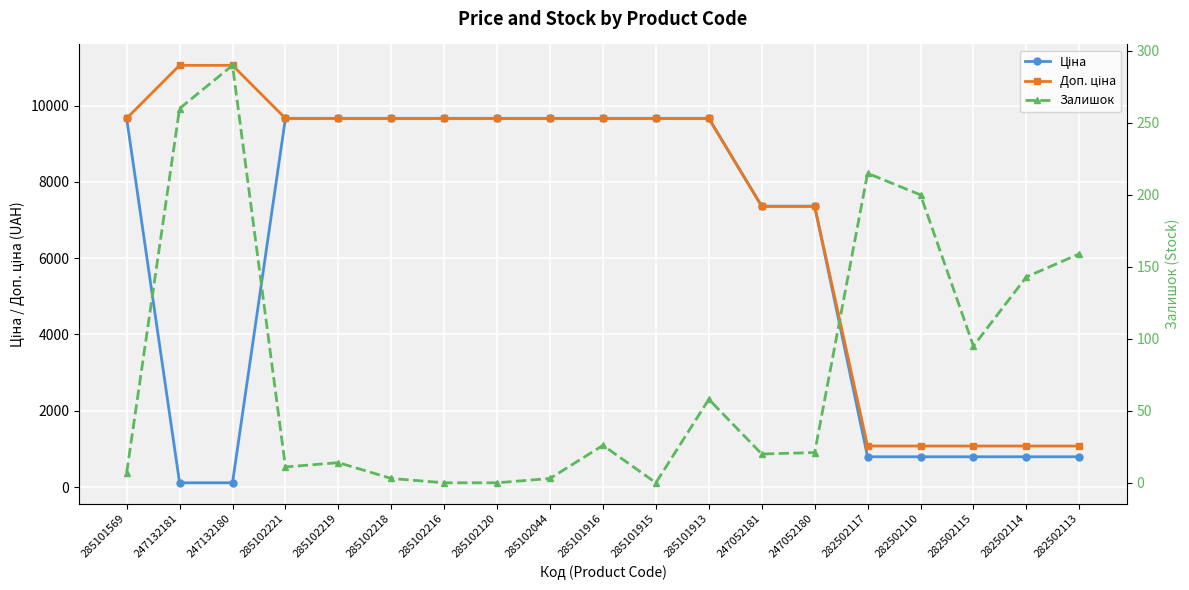

True or false: Ціна and Доп. ціна cross at least once.

False